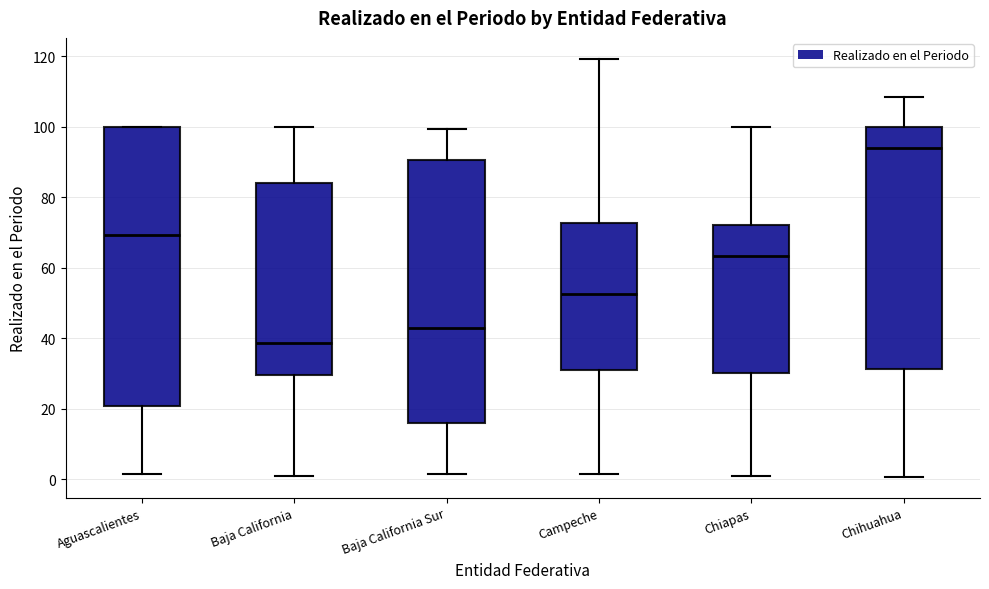

Where does the median line of the box for Chihuahua sit on the y-axis? The values are not printed on the chart, so give them approximately, as read against the axis.

94